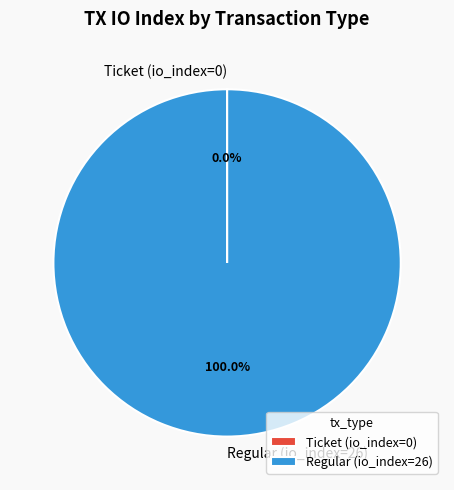

What is the largest slice in the pie chart?

Regular (io_index=26)